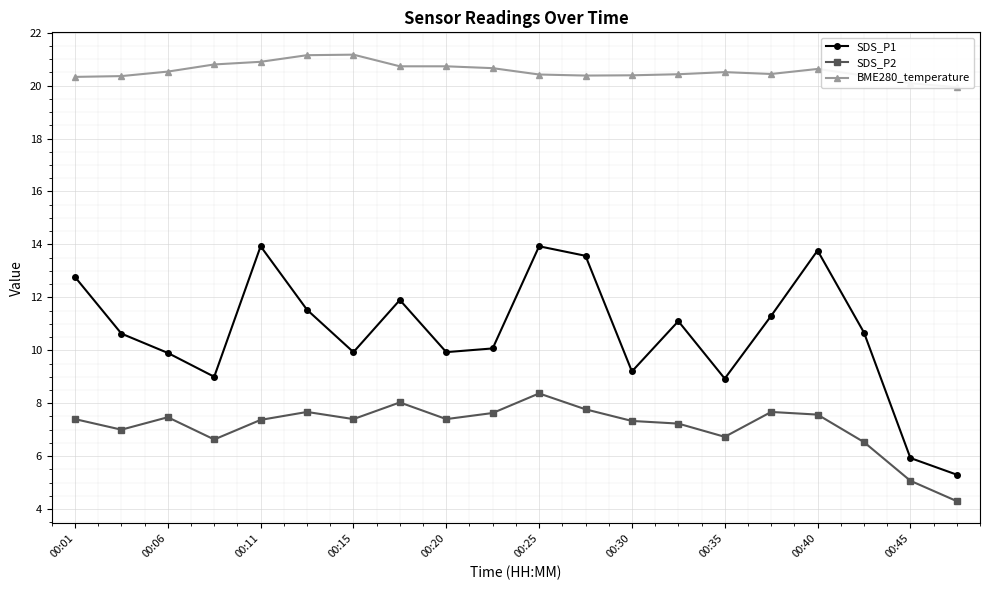

True or false: BME280_temperature and SDS_P1 intersect in this chart.

False